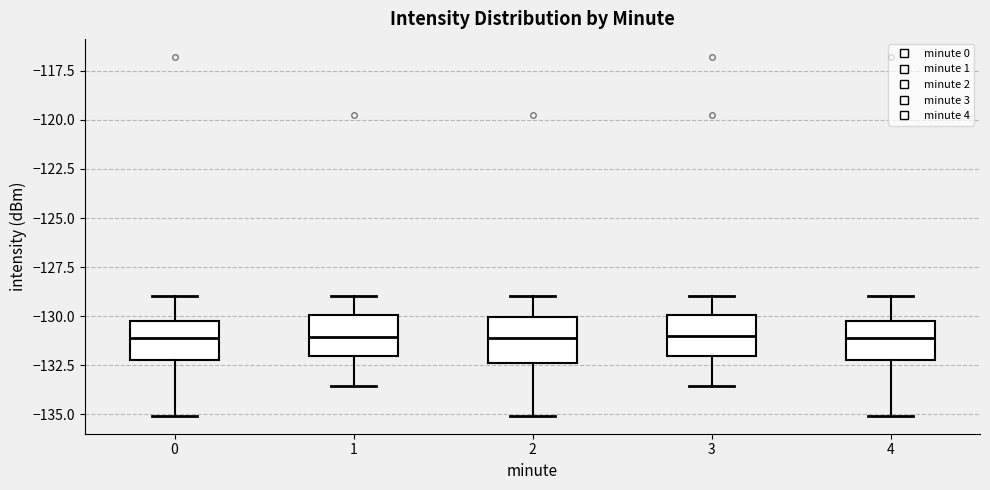

Reading left to right, transcribe this box plot: for each box, give where its median line is, the range the box spans, and where its two whiskers end, as read against the y-axis. The values are not printed on the chart, so give them approximately, as read against the axis.

0: median -131.0, box -132.0 to -130.0, whiskers -135.0 to -129.0
1: median -131.0, box -132.0 to -130.0, whiskers -133.5 to -129.0
2: median -131.0, box -132.5 to -130.0, whiskers -135.0 to -129.0
3: median -131.0, box -132.0 to -130.0, whiskers -133.5 to -129.0
4: median -131.0, box -132.0 to -130.0, whiskers -135.0 to -129.0